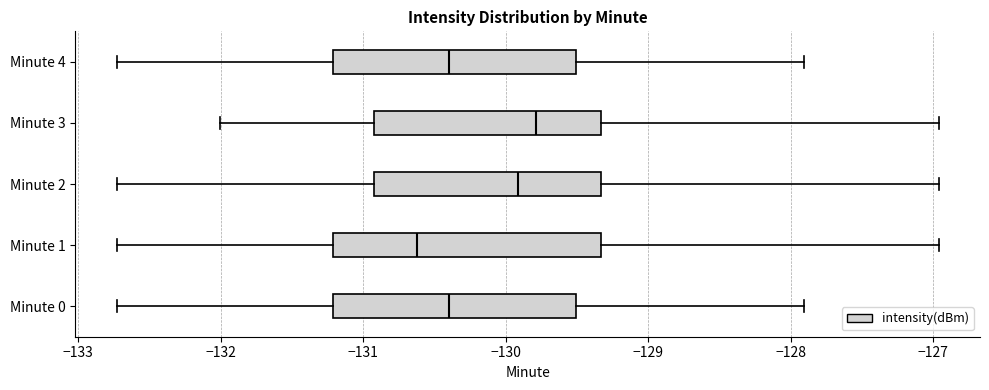

Reading bottom to top, read every box against the x-axis: the position of its median line, the range the box covers, and the ends of its whiskers. The values are not printed on the chart, so give them approximately, as read against the axis.

Minute 0: median -130.4, box -131.2 to -129.5, whiskers -132.7 to -127.9
Minute 1: median -130.6, box -131.2 to -129.3, whiskers -132.7 to -127.0
Minute 2: median -129.9, box -130.9 to -129.3, whiskers -132.7 to -127.0
Minute 3: median -129.8, box -130.9 to -129.3, whiskers -132.0 to -127.0
Minute 4: median -130.4, box -131.2 to -129.5, whiskers -132.7 to -127.9